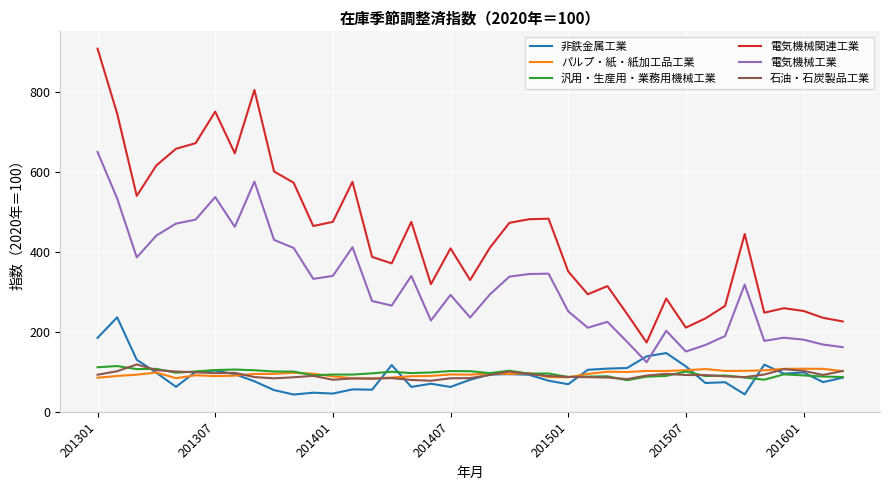

What is the highest value of the 汎用・生産用・業務用機械工業 series?

114.2